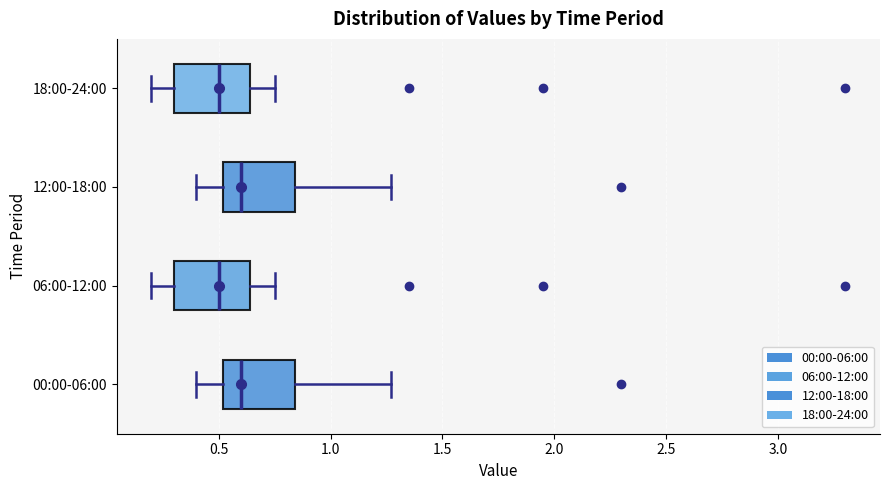

Reading bottom to top, transcribe this box plot: for each box, give where its median line is, the range the box spans, and where its two whiskers end, as read against the x-axis. The values are not printed on the chart, so give them approximately, as read against the axis.

00:00-06:00: median 0.60, box 0.50 to 0.85, whiskers 0.40 to 1.25
06:00-12:00: median 0.50, box 0.30 to 0.65, whiskers 0.20 to 0.75
12:00-18:00: median 0.60, box 0.50 to 0.85, whiskers 0.40 to 1.25
18:00-24:00: median 0.50, box 0.30 to 0.65, whiskers 0.20 to 0.75